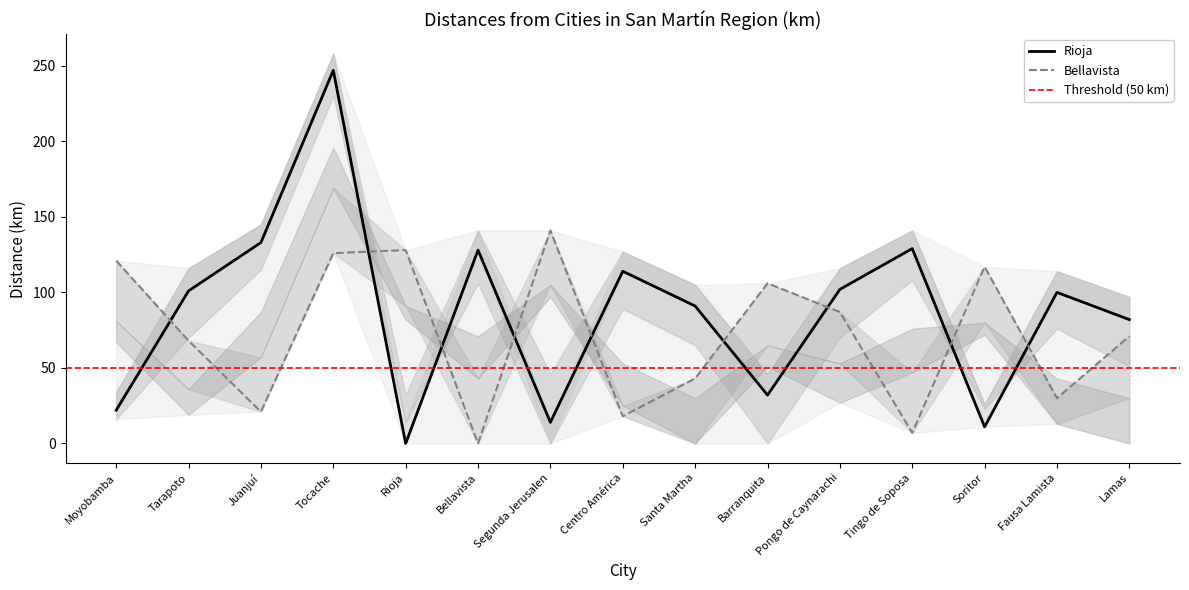

At which label is Santa Martha closest to 84?

Moyobamba